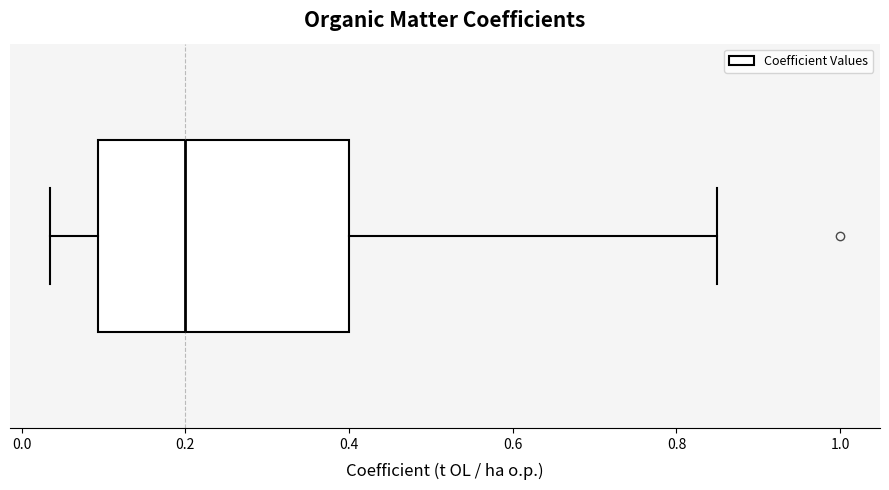

Where is the left edge of the box on the x-axis? The values are not printed on the chart, so give them approximately, as read against the axis.

0.10